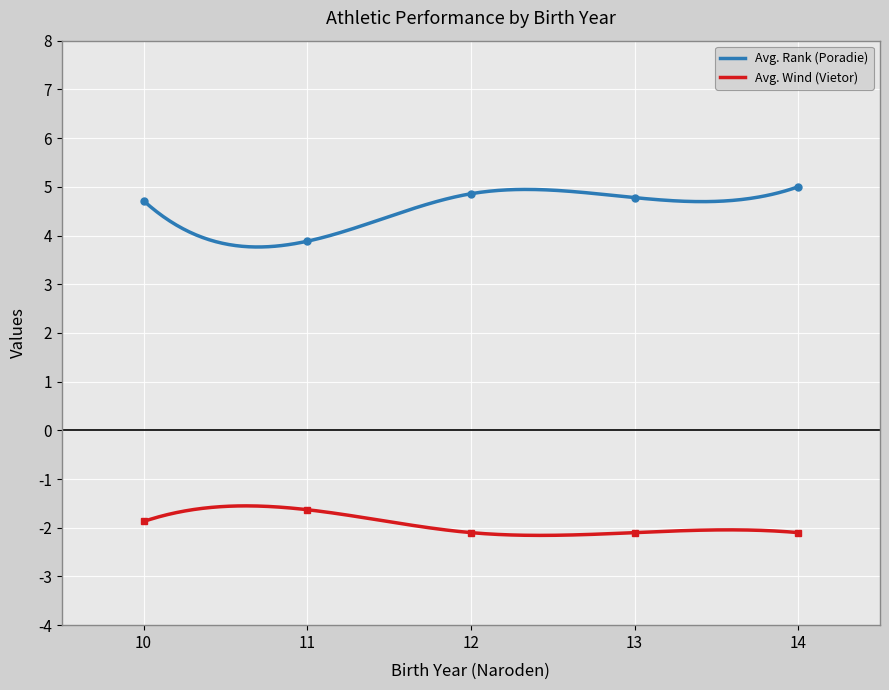

True or false: Vietor and Poradie cross at least once.

False